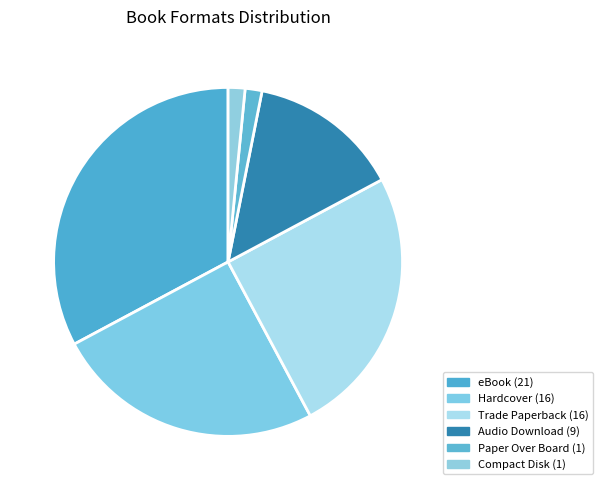

Is Compact Disk the majority of the pie?

No